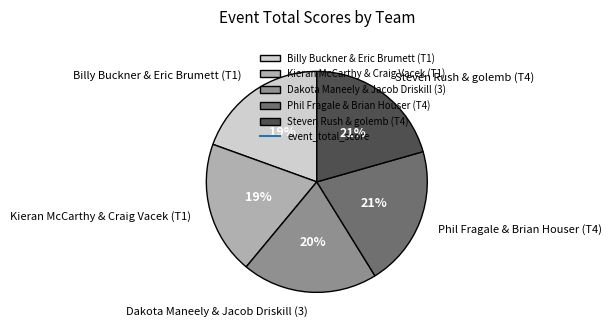

Count the number of slices in the pie.

5